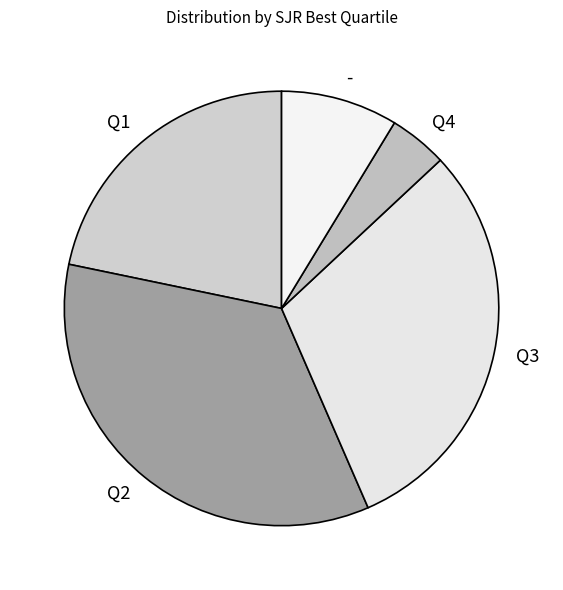

Which category has the biggest portion of the pie?

Q2